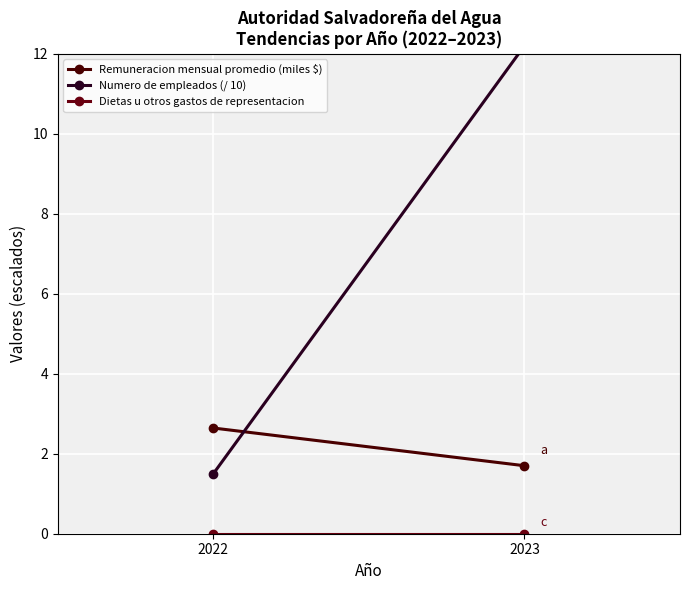

Reading right to left, extract all data points from this chart.

Remuneracion mensual promedio (miles $): 2023=1.7	2022=2.6
Numero de empleados (/ 10): 2023=12.2	2022=1.5
Dietas u otros gastos de representacion: 2023=0.0	2022=0.0